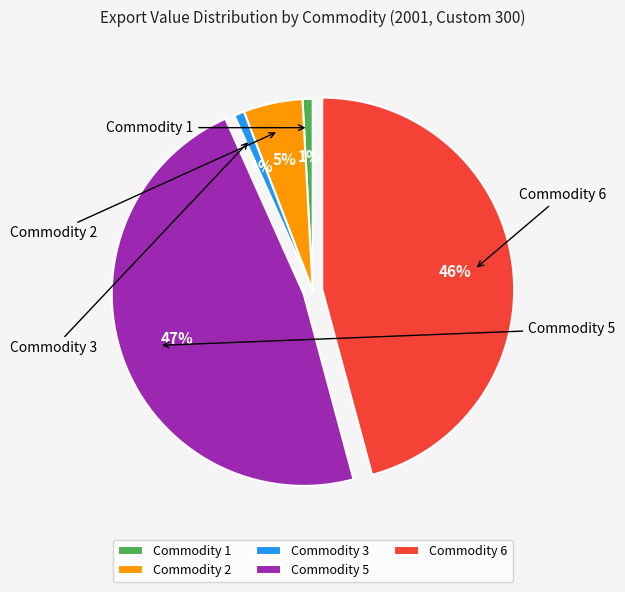

True or false: Commodity 6 accounts for 46% of the total.

True